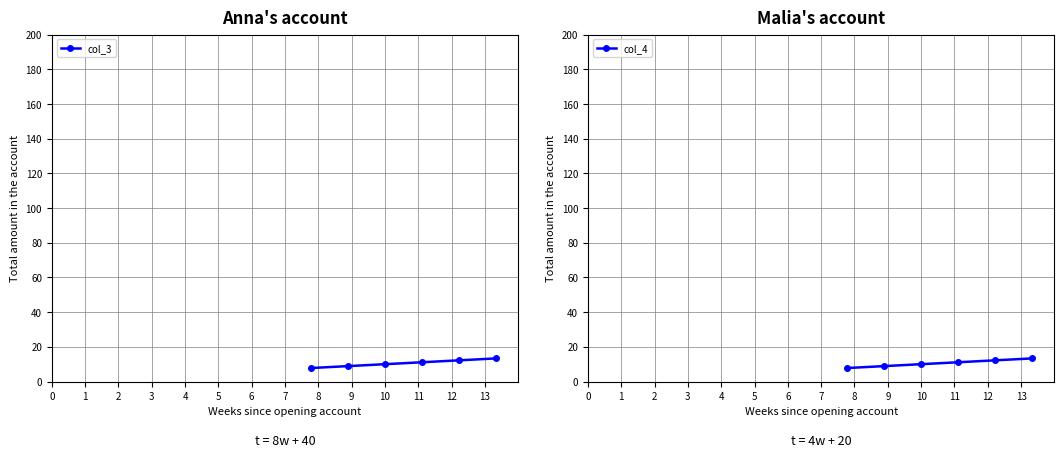

Does the chart display data point markers on the line(s)?

Yes